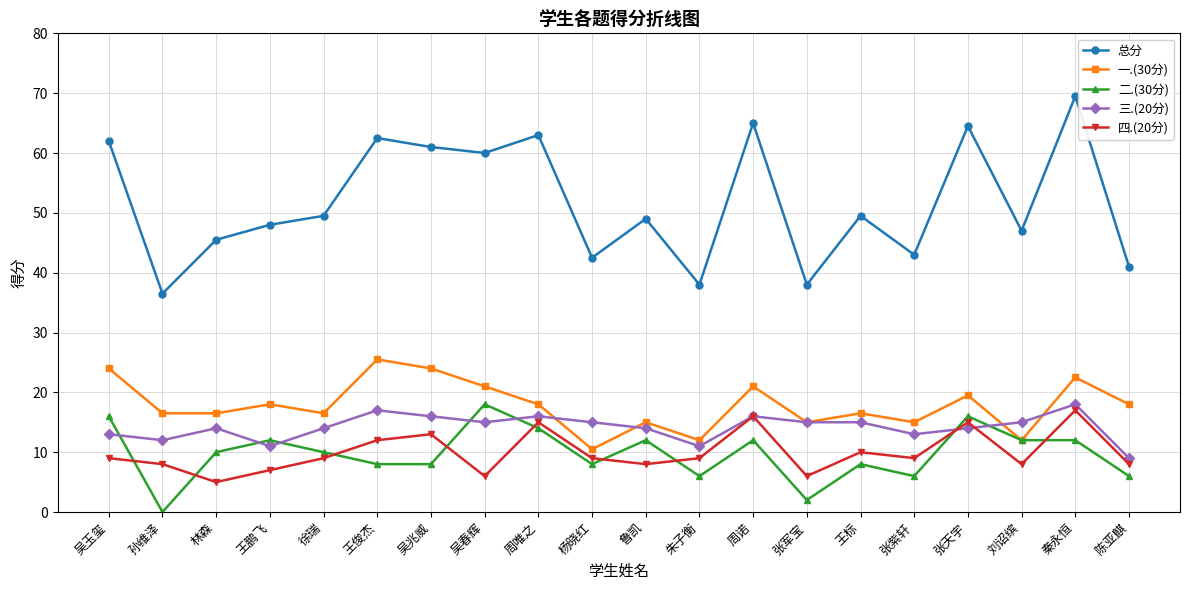

Which series has the widest spread of values?

总分